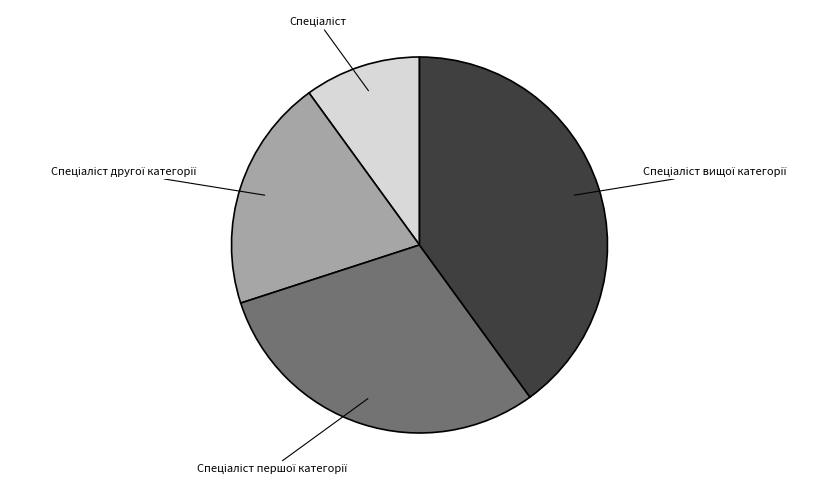

Is there any slice that represents more than half of the pie?

No